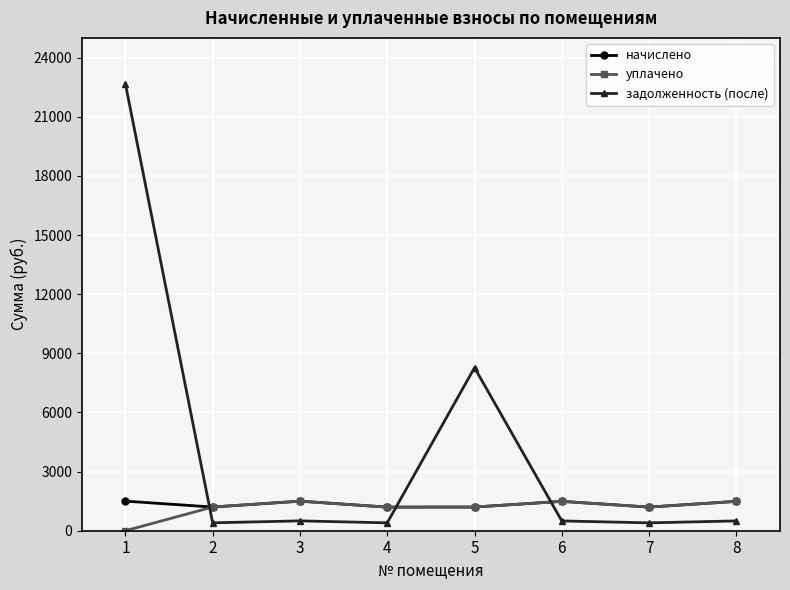

How many lines are shown in the chart?

3